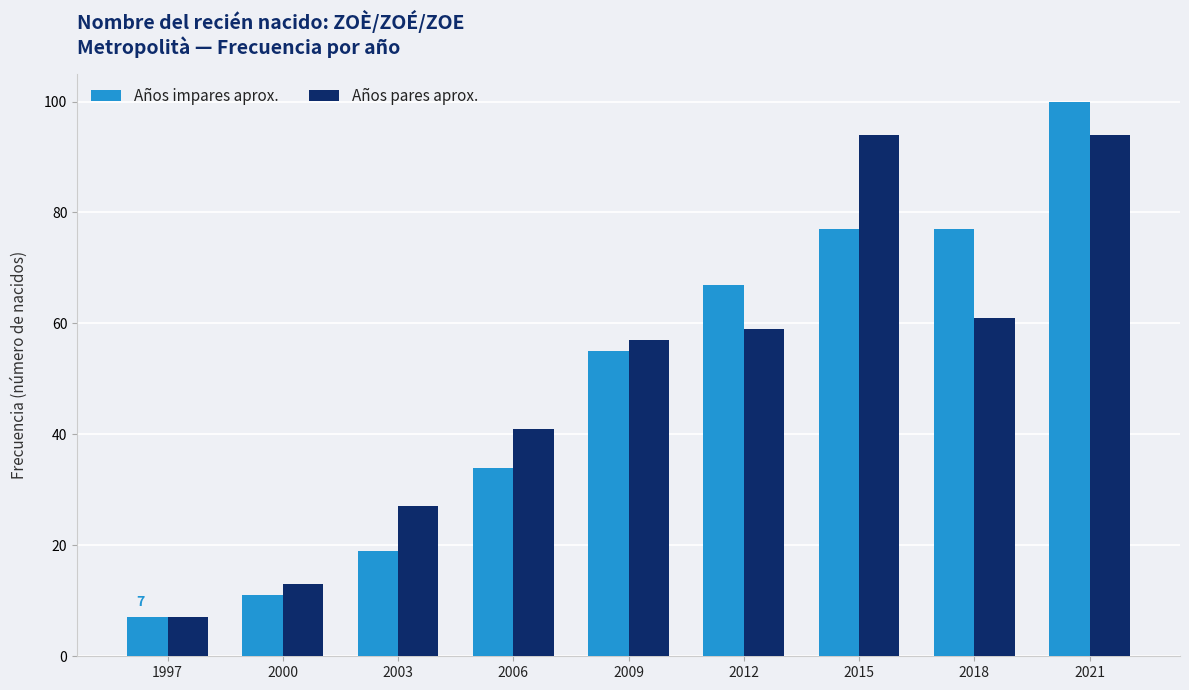

How many categories are shown in the chart?

9